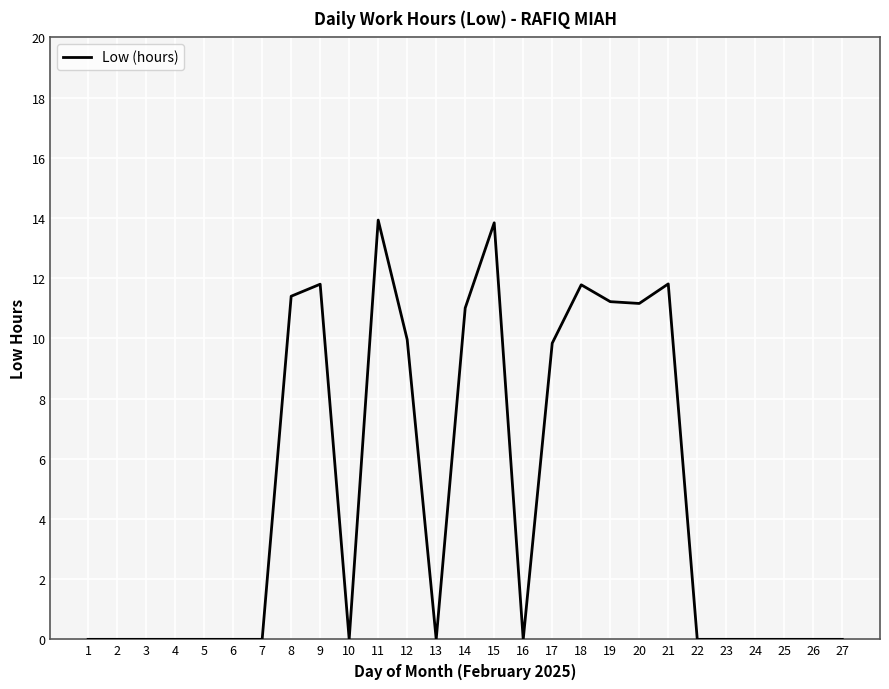

The value at 9 is 11.8. True or false?

True